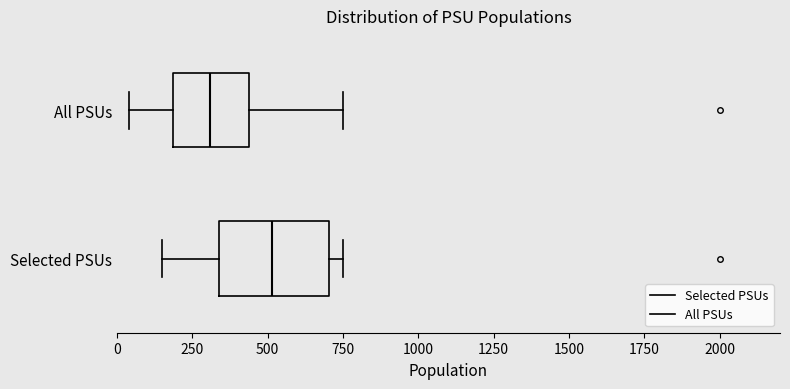

Reading bottom to top, read every box against the x-axis: the position of its median line, the range the box covers, and the ends of its whiskers. The values are not printed on the chart, so give them approximately, as read against the axis.

Selected PSUs: median 500, box 350 to 700, whiskers 150 to 750
All PSUs: median 300, box 200 to 450, whiskers 50 to 750